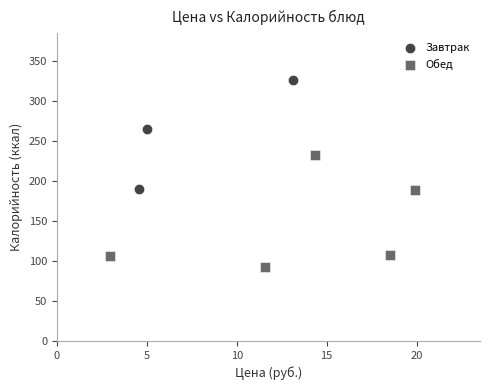

Which series reaches the minimum Y coordinate?

Обед